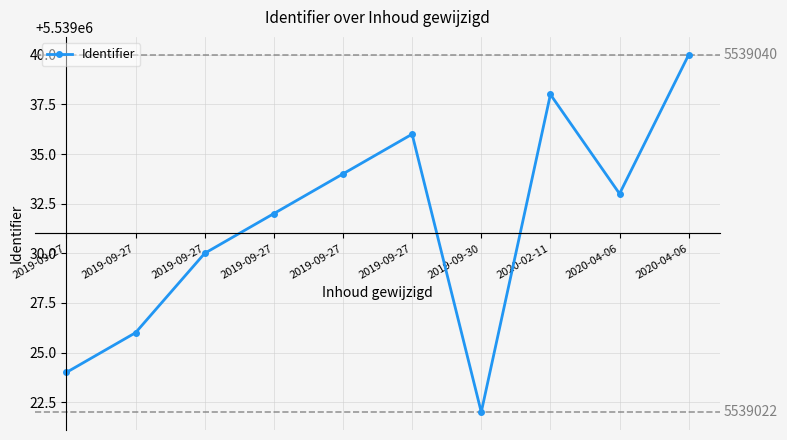

How many series are shown in this chart?

1